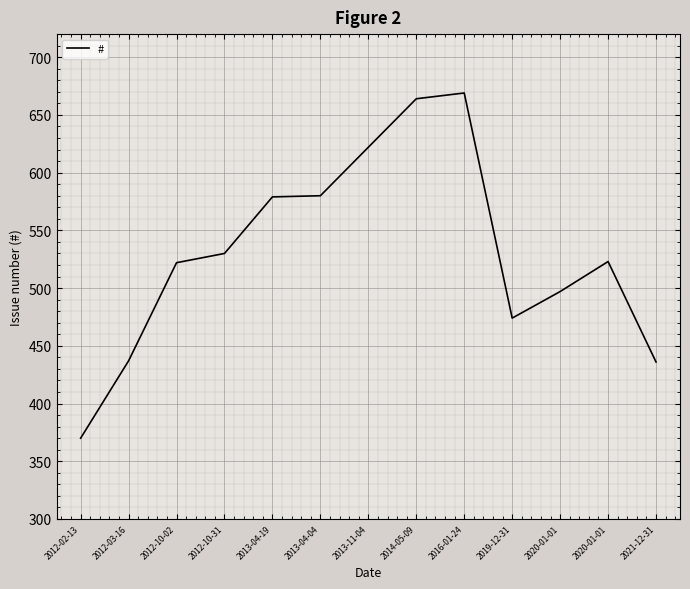

Reading left to right, extract all data points from this chart.

2012-02-13=370	2012-03-16=437	2012-10-02=522	2012-10-31=530	2013-04-19=579	2013-04-04=580	2013-11-04=622	2014-05-09=664	2016-01-24=669	2019-12-31=474	2020-01-01=497	2020-01-01=523	2021-12-31=436